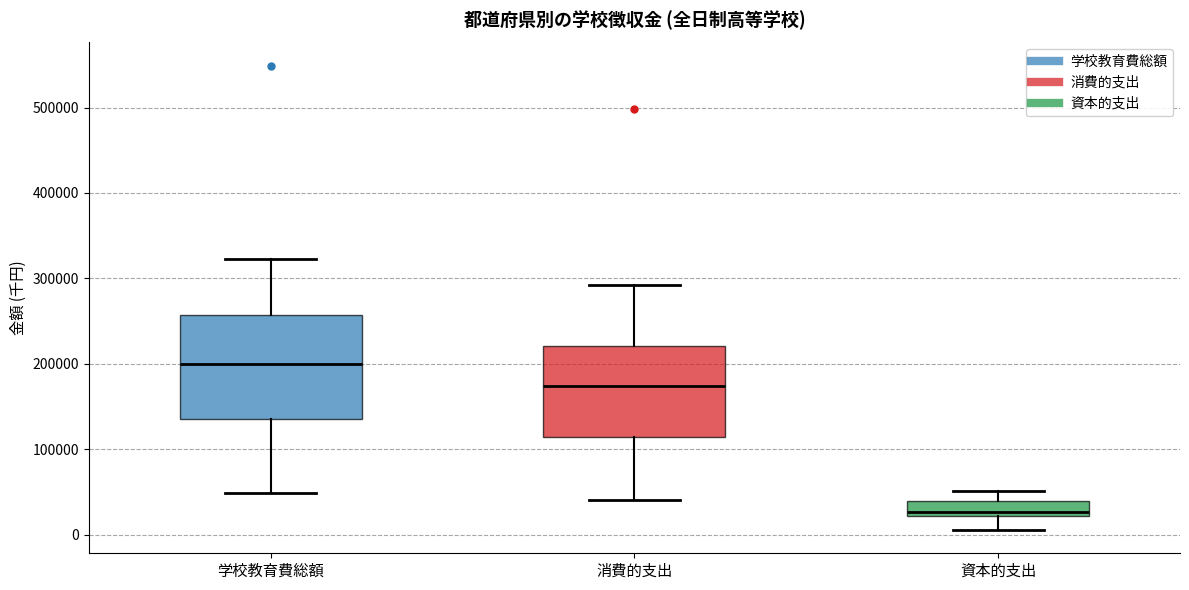

Comparing the boxes themselves (not the whiskers), which one is the tallest?

学校教育費総額